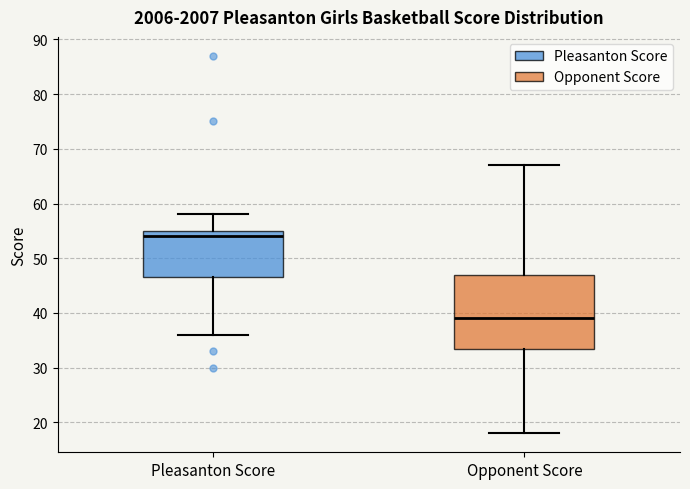

Where is the lower edge of the box for Opponent Score on the y-axis? The values are not printed on the chart, so give them approximately, as read against the axis.

34